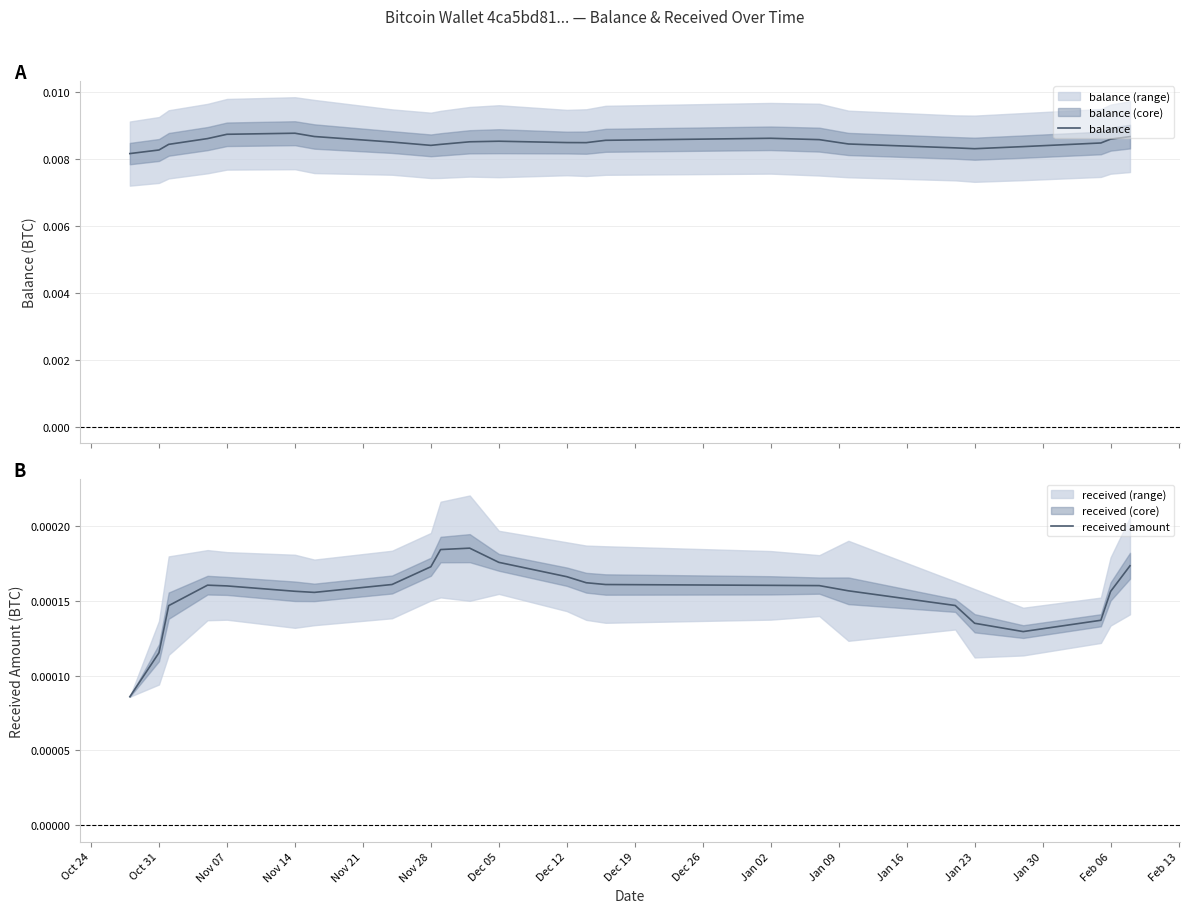

True or false: balance has more than 2 points higher than both neighbors.

True